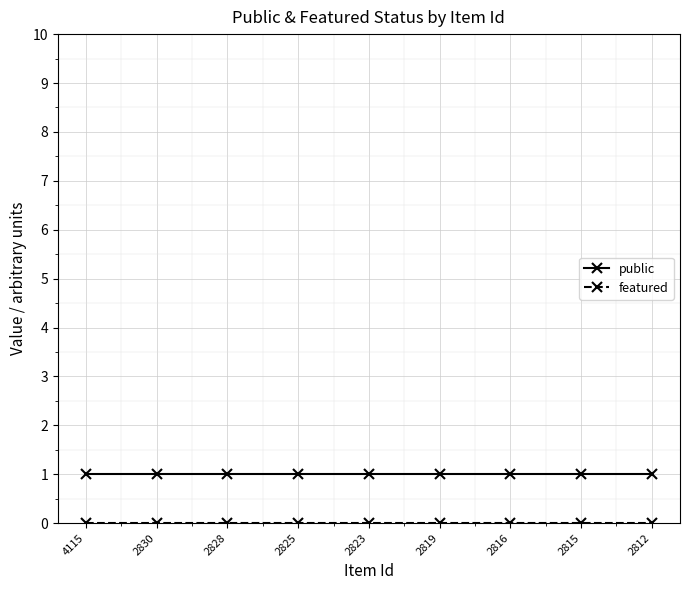

What is the average value of the public series?

1